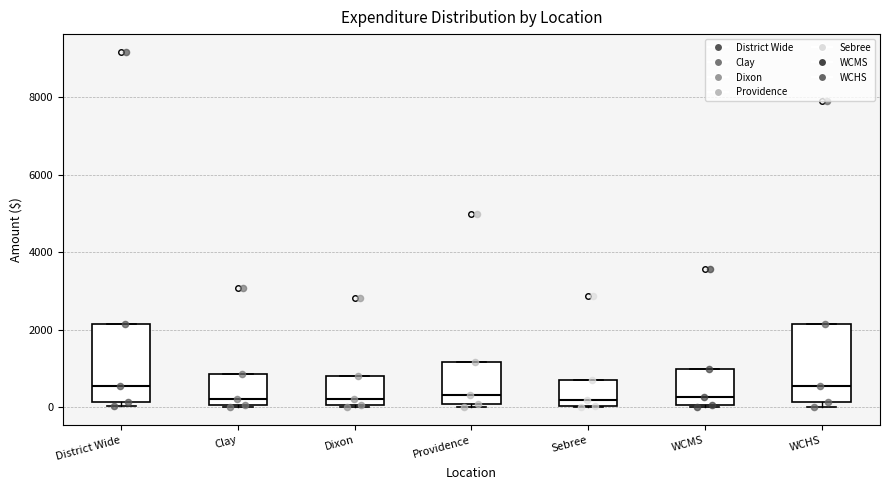

Where does the median line of the box for WCMS sit on the y-axis? The values are not printed on the chart, so give them approximately, as read against the axis.

200